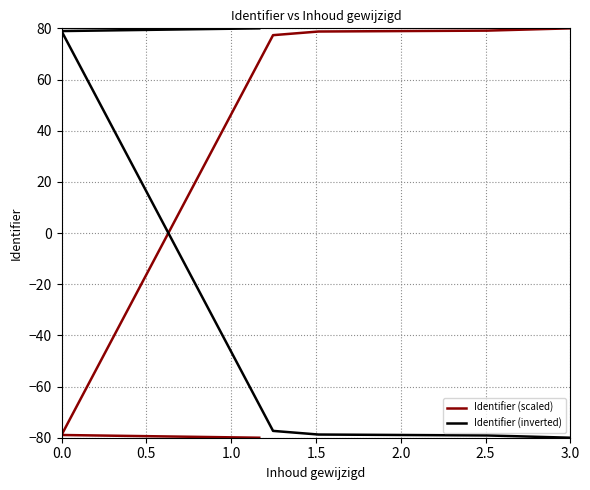

Rank the series at 1.0 from lowest to highest value.

Identifier (inverted), Identifier (scaled)